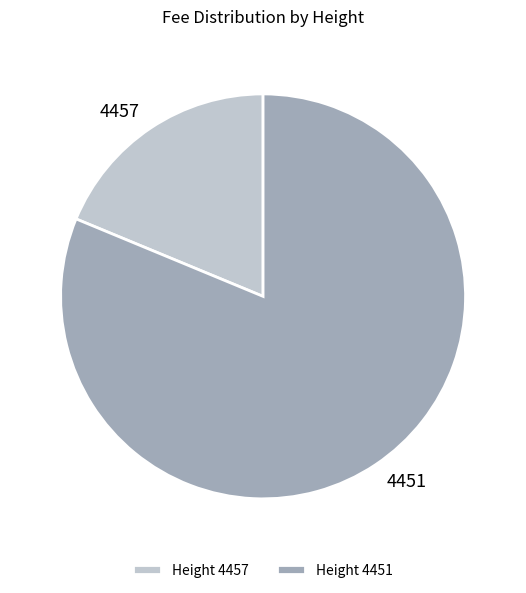

Is there a majority slice in this chart?

Yes